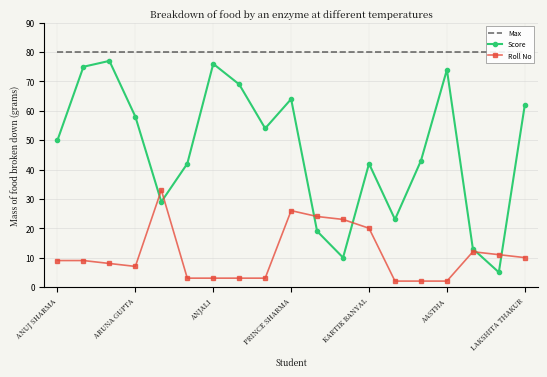

True or false: Max and Roll No intersect in this chart.

False